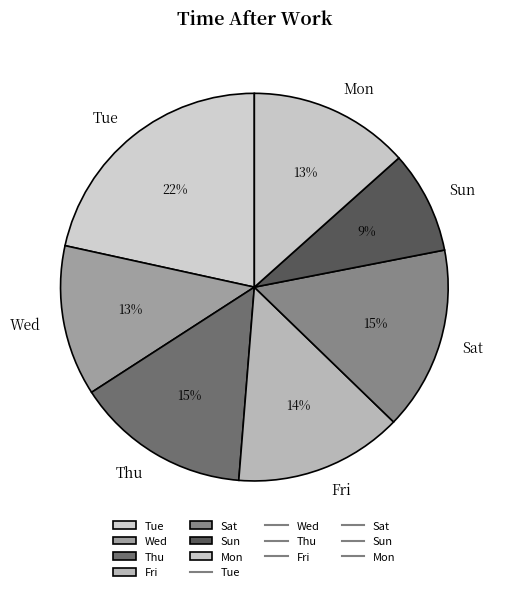

Is the sum of Wed and Fri greater than half?

No